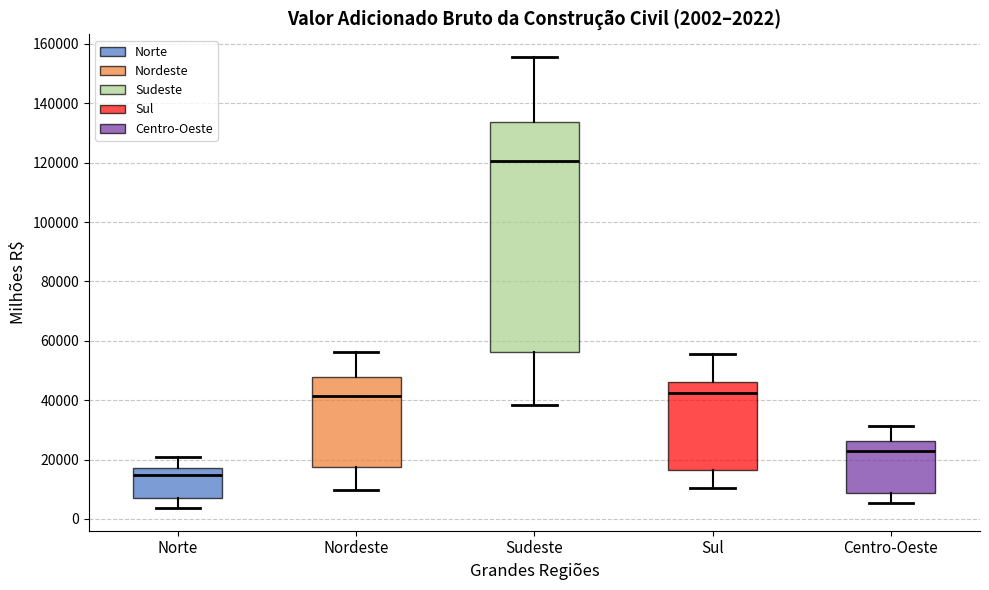

Comparing the boxes themselves (not the whiskers), which one is the tallest?

Sudeste